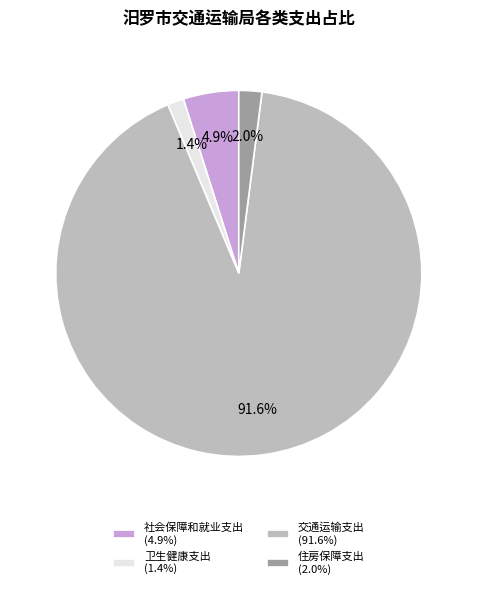

Is 社会保障和就业支出 the majority of the pie?

No